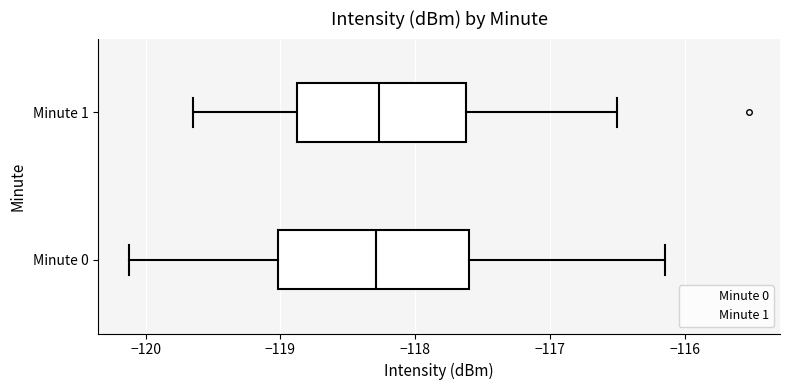

Reading bottom to top, read every box against the x-axis: the position of its median line, the range the box covers, and the ends of its whiskers. The values are not printed on the chart, so give them approximately, as read against the axis.

Minute 0: median -118.3, box -119.0 to -117.6, whiskers -120.1 to -116.1
Minute 1: median -118.3, box -118.9 to -117.6, whiskers -119.6 to -116.5